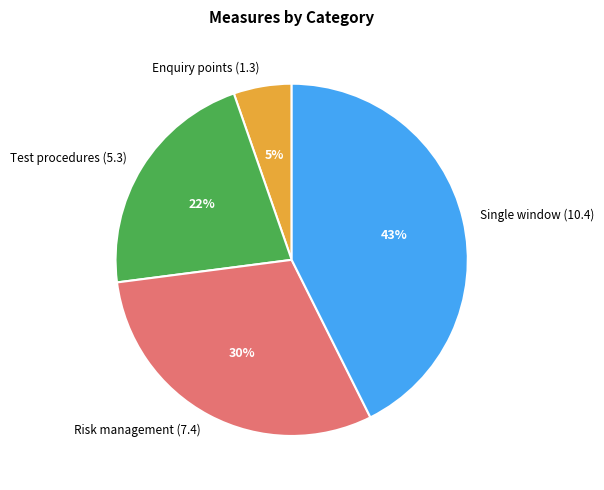

Count the number of slices in the pie.

4